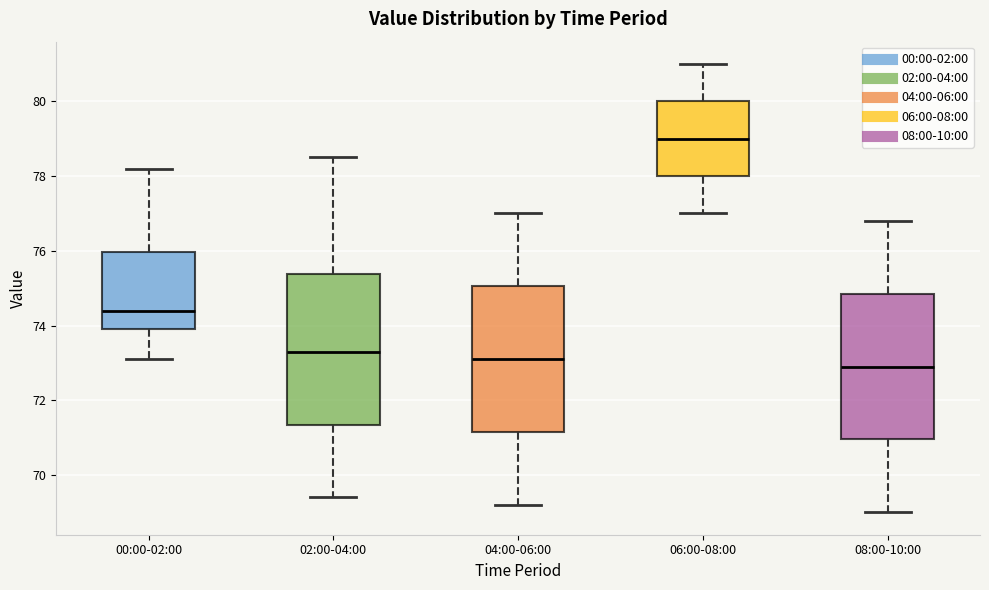

Reading left to right, transcribe this box plot: for each box, give where its median line is, the range the box spans, and where its two whiskers end, as read against the y-axis. The values are not printed on the chart, so give them approximately, as read against the axis.

00:00-02:00: median 74.4, box 74.0 to 76.0, whiskers 73.2 to 78.2
02:00-04:00: median 73.4, box 71.4 to 75.4, whiskers 69.4 to 78.6
04:00-06:00: median 73.2, box 71.2 to 75.0, whiskers 69.2 to 77.0
06:00-08:00: median 79.0, box 78.0 to 80.0, whiskers 77.0 to 81.0
08:00-10:00: median 73.0, box 71.0 to 74.8, whiskers 69.0 to 76.8